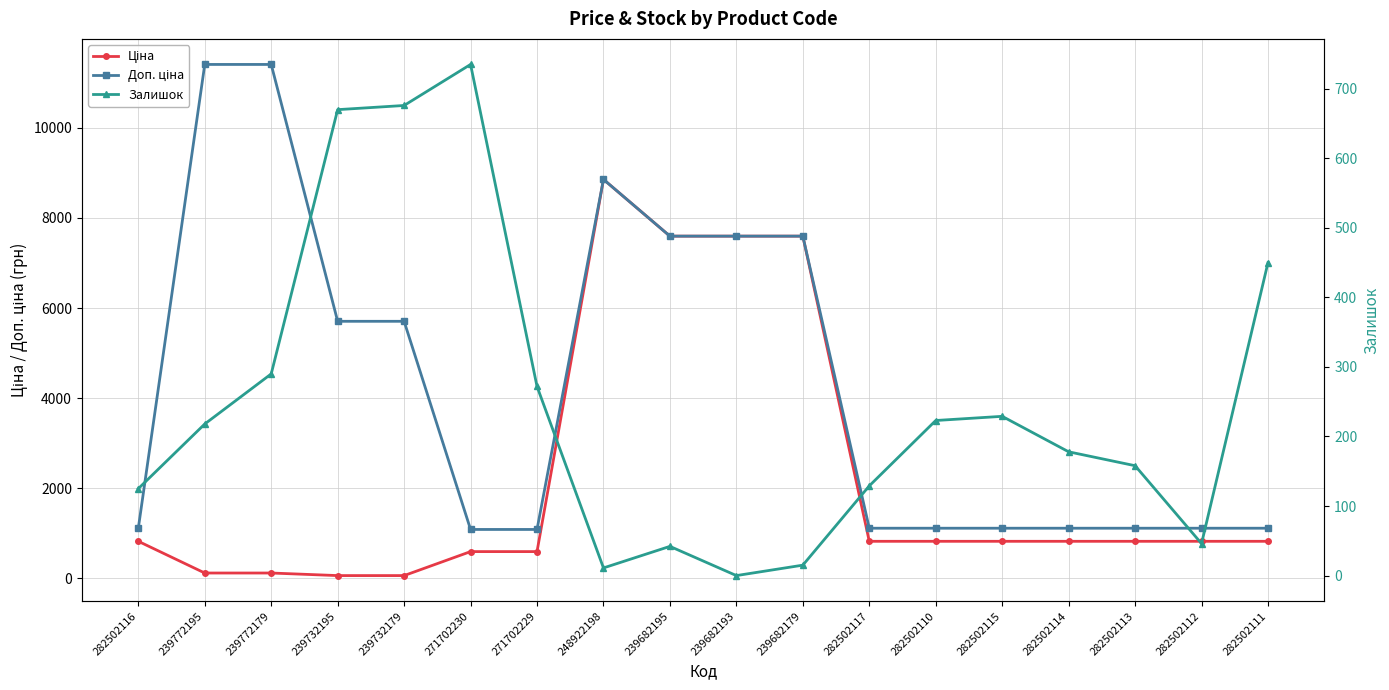

Rank the series at 282502117 from lowest to highest value.

Залишок, Ціна, Доп. ціна